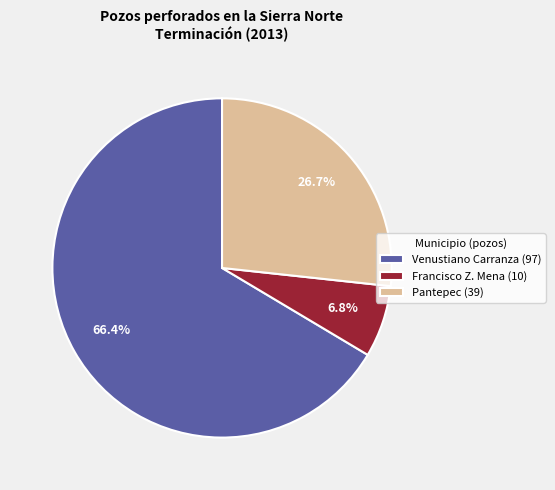

Rank the categories by value from highest to lowest.

Venustiano Carranza, Pantepec, Francisco Z. Mena